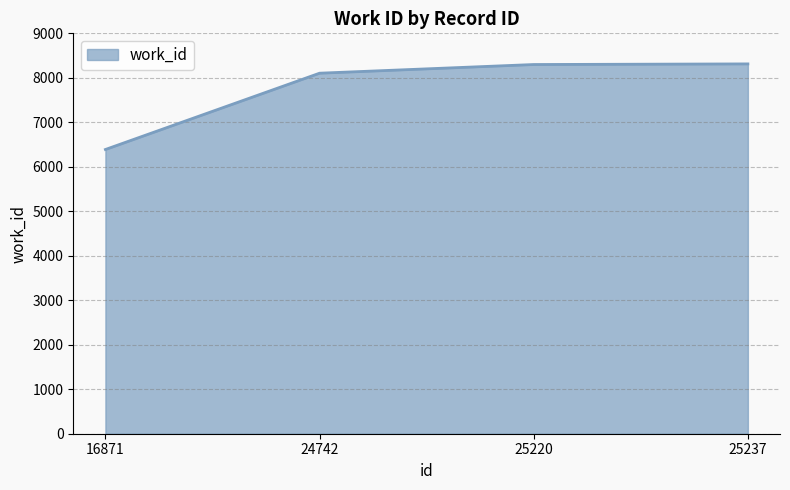

The chart shows a value of 12613 at 24742. True or false?

False